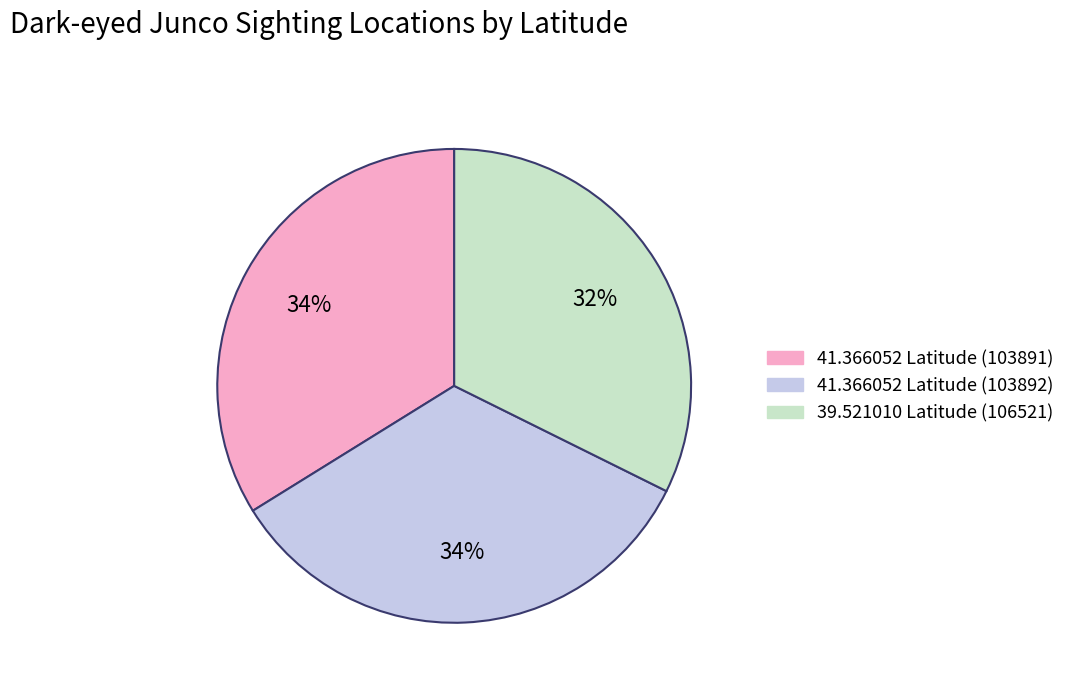

Count the number of slices in the pie.

3